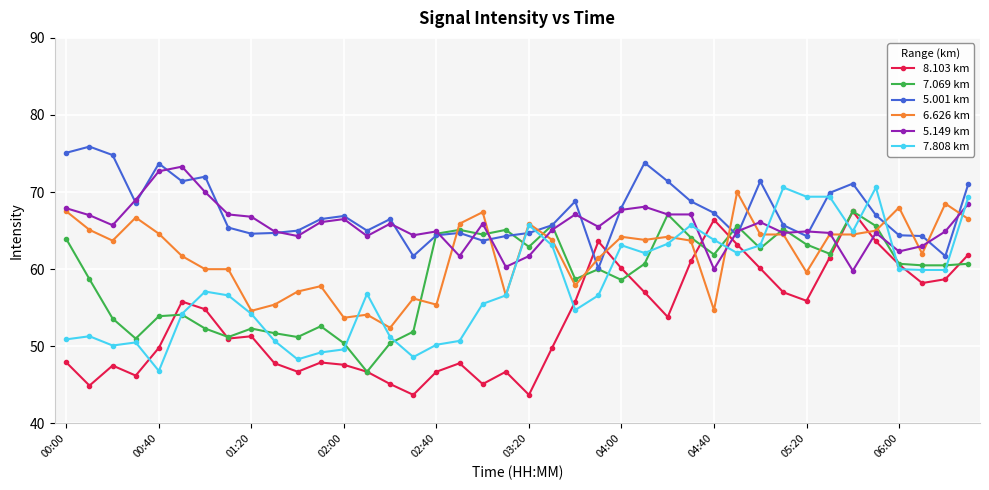

What is the lowest value of the 8.103 km series?

43.7